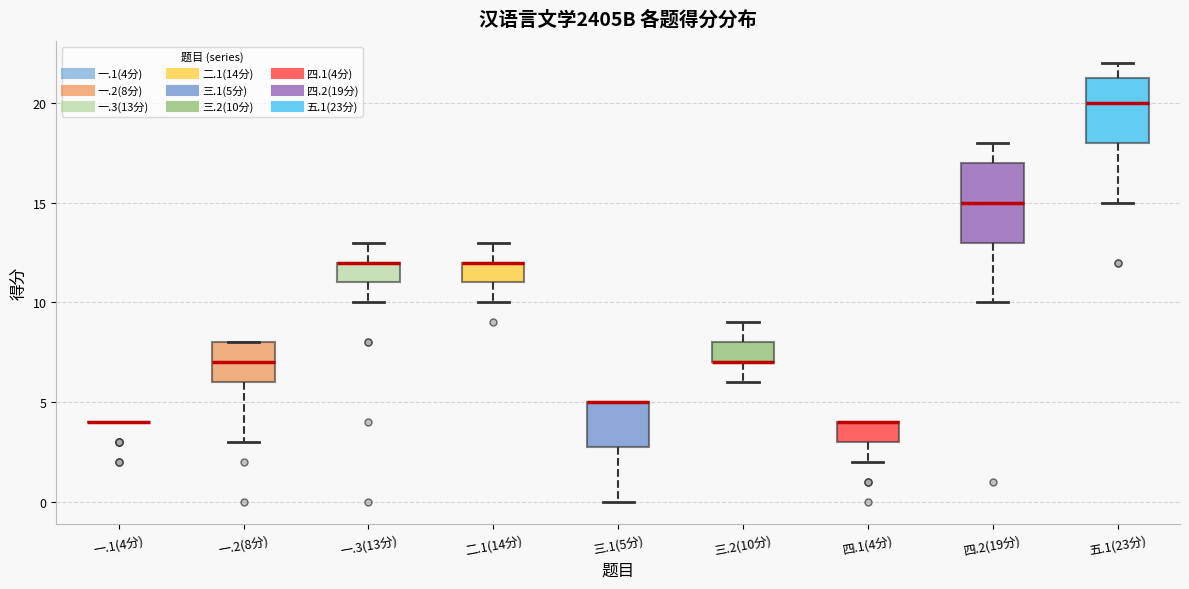

Reading left to right, read every box against the y-axis: the position of its median line, the range the box covers, and the ends of its whiskers. The values are not printed on the chart, so give them approximately, as read against the axis.

一.1(4分): box collapsed to a line at 4.0, whiskers 4.0 to 4.0
一.2(8分): median 7.0, box 6.0 to 8.0, whiskers 3.0 to 8.0
一.3(13分): median 12.0 (drawn on the box's upper edge), box 11.0 to 12.0, whiskers 10.0 to 13.0
二.1(14分): median 12.0 (drawn on the box's upper edge), box 11.0 to 12.0, whiskers 10.0 to 13.0
三.1(5分): median 5.0 (drawn on the box's upper edge), box 3.0 to 5.0, whiskers 0.0 to 5.0
三.2(10分): median 7.0 (drawn on the box's lower edge), box 7.0 to 8.0, whiskers 6.0 to 9.0
四.1(4分): median 4.0 (drawn on the box's upper edge), box 3.0 to 4.0, whiskers 2.0 to 4.0
四.2(19分): median 15.0, box 13.0 to 17.0, whiskers 10.0 to 18.0
五.1(23分): median 20.0, box 18.0 to 21.5, whiskers 15.0 to 22.0